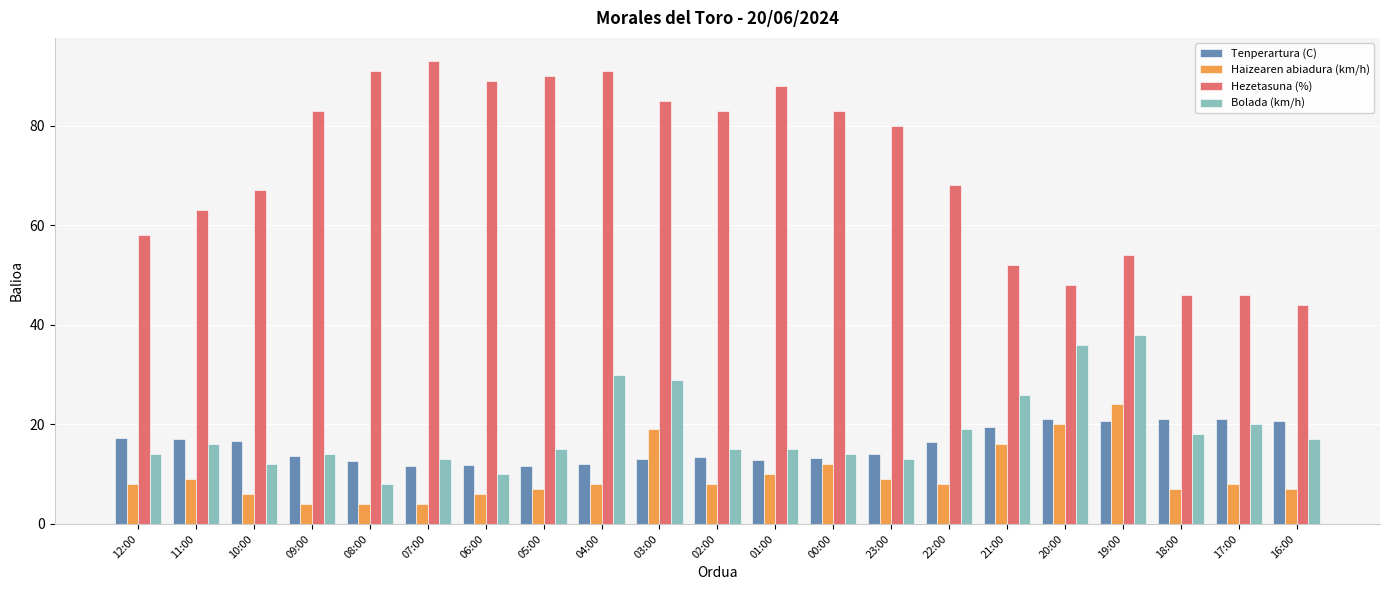

Which category has the lowest value in the Bolada (km/h) series?

08:00